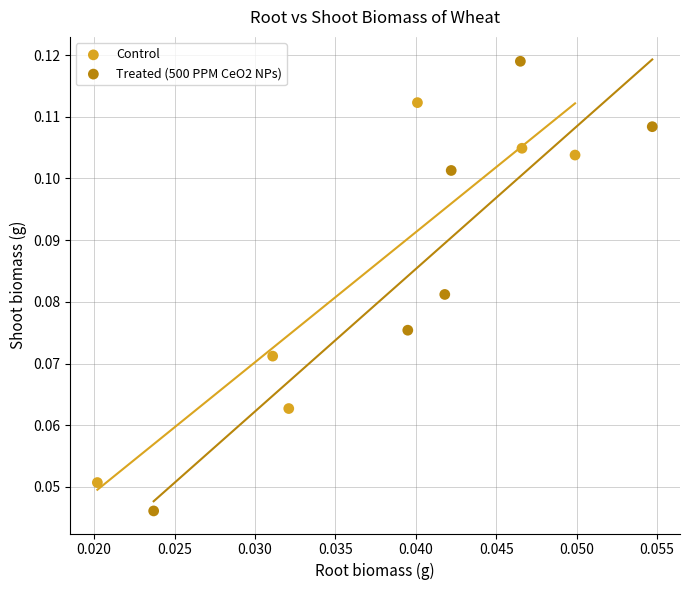

Which series contains the highest Y value?

Treated (500 PPM CeO2 NPs)